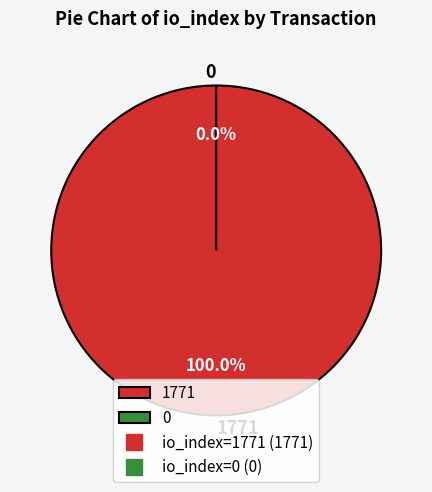

How many segments does this pie chart have?

2